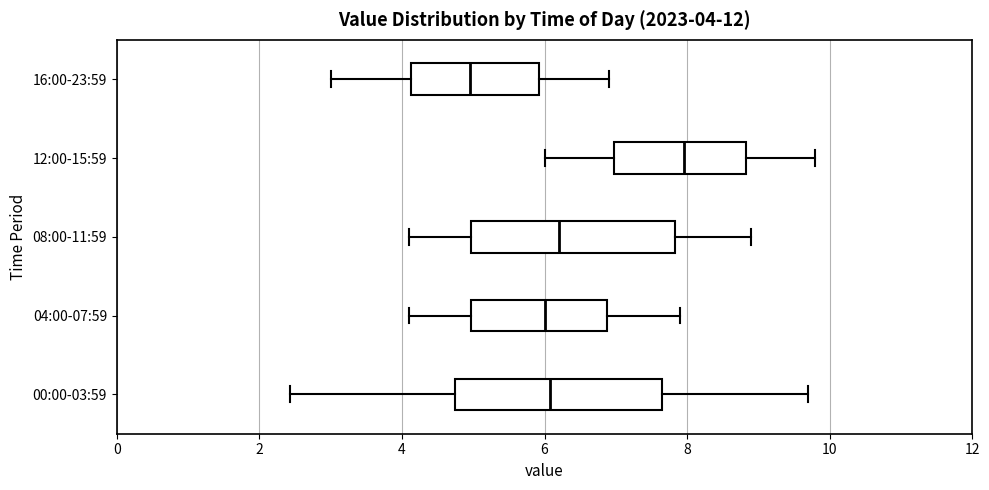

Which box's median line is the furthest to the right?

12:00-15:59